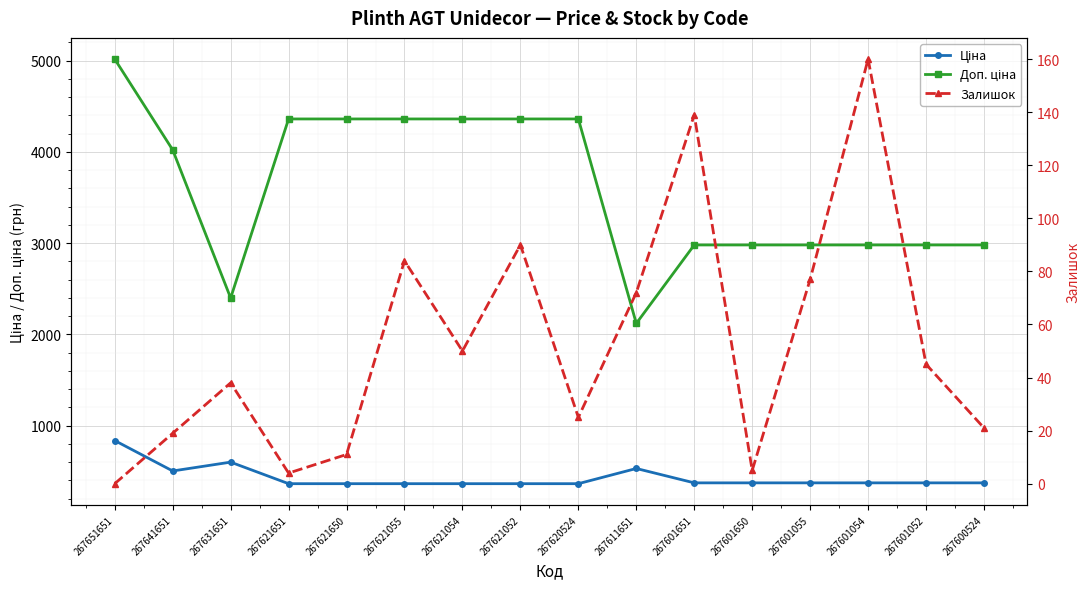

True or false: Ціна and Доп. ціна intersect in this chart.

False